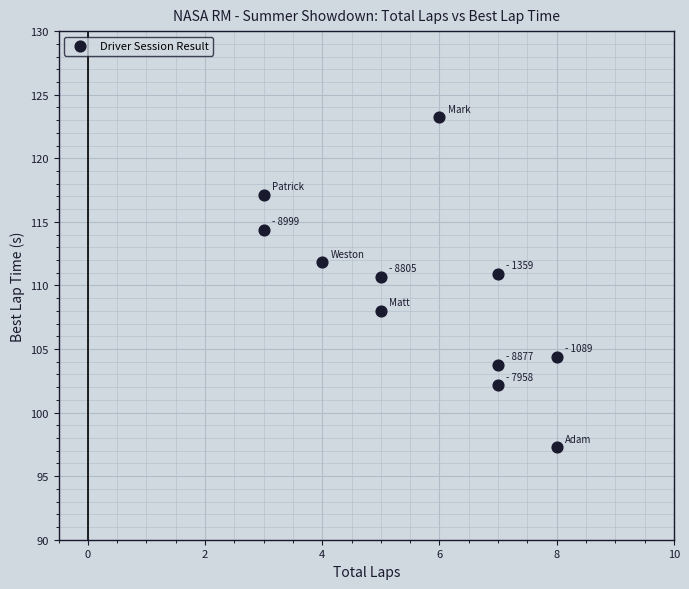

What is the average X value?

5.7